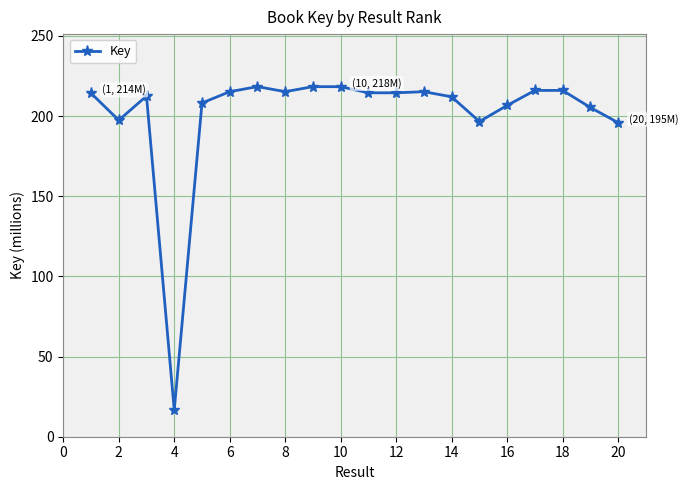

Count the number of categories in the chart.

20